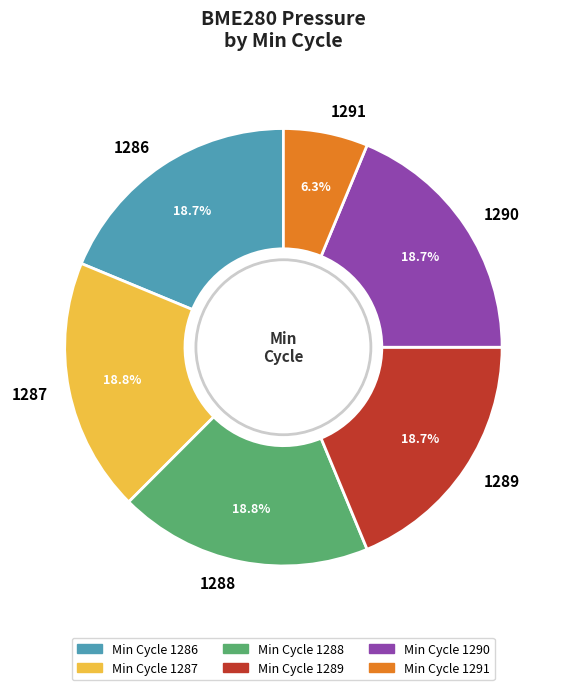

How many slices are in this pie chart?

6